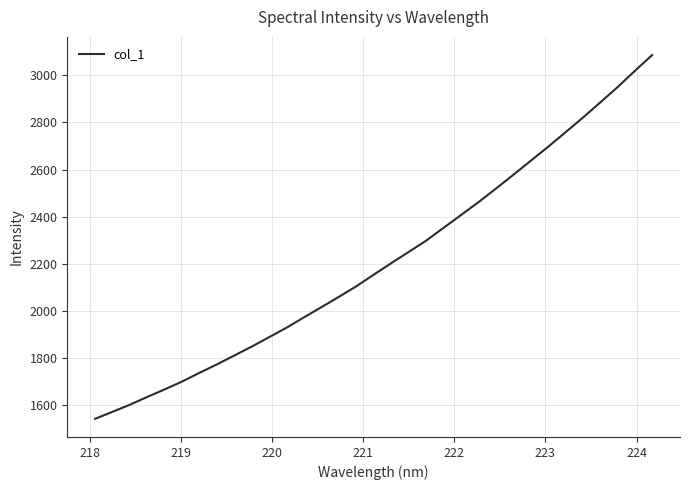

What is the difference between the second highest and minimum values?

1476.5